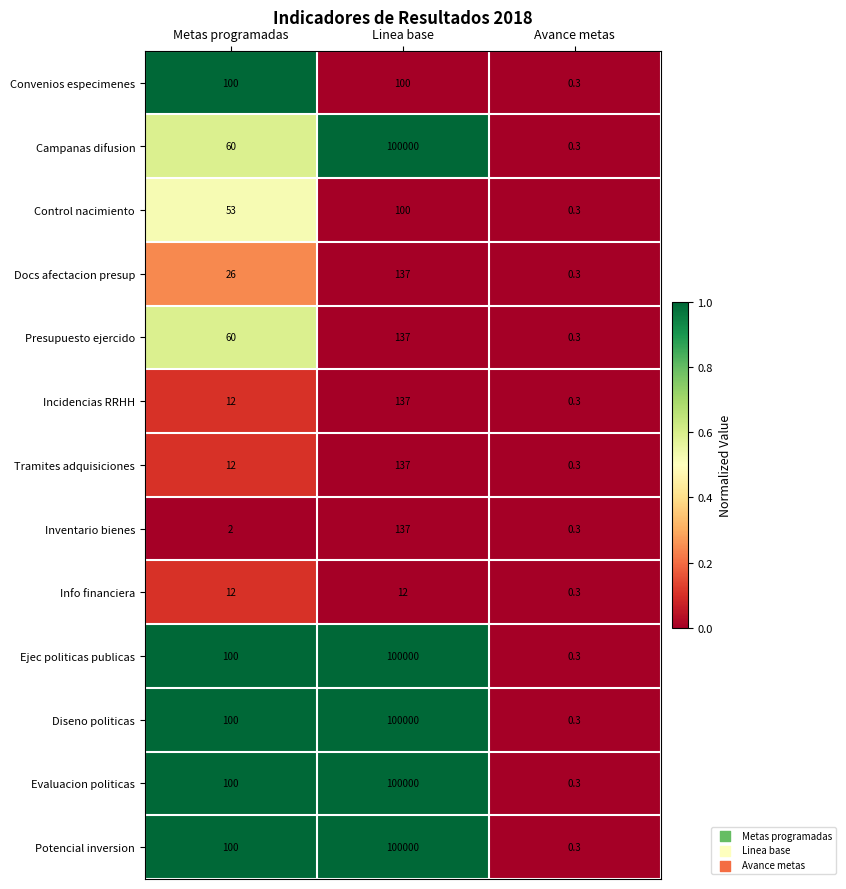

What is the maximum value shown in the chart?

100000.0